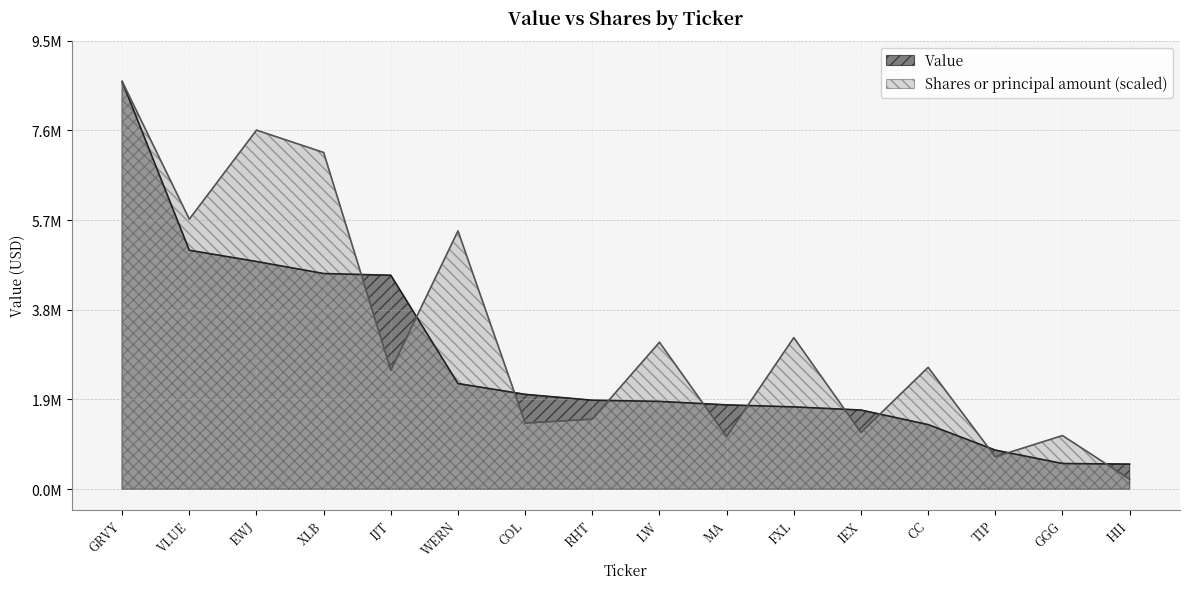

What are all the series names shown in the legend?

Value, Shares or principal amount (scaled)